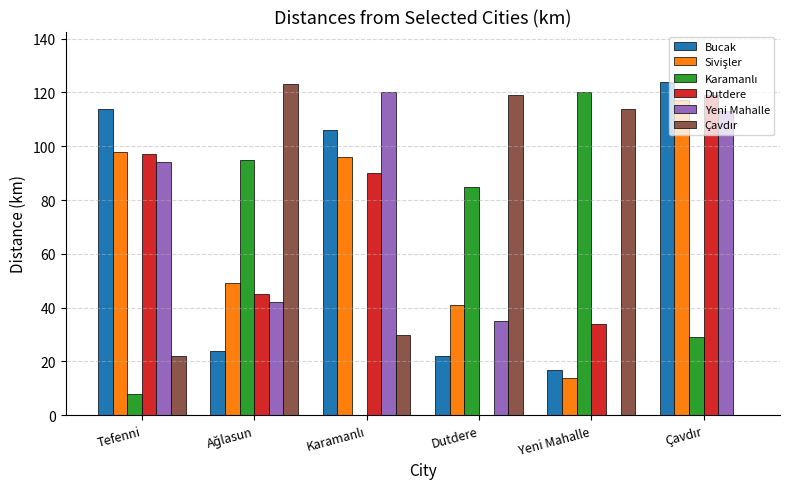

Does the chart contain stacked bars?

No